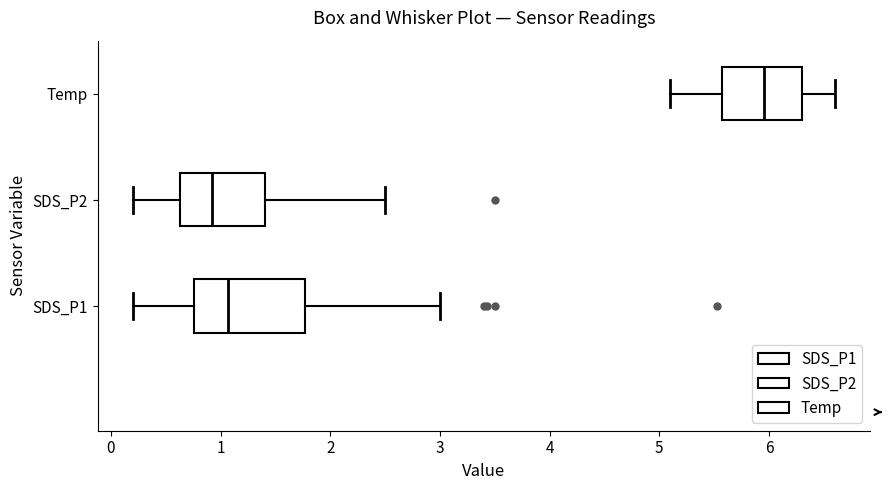

Reading bottom to top, transcribe this box plot: for each box, give where its median line is, the range the box spans, and where its two whiskers end, as read against the x-axis. The values are not printed on the chart, so give them approximately, as read against the axis.

SDS_P1: median 1.1, box 0.8 to 1.8, whiskers 0.2 to 3.0
SDS_P2: median 0.9, box 0.6 to 1.4, whiskers 0.2 to 2.5
Temp: median 6.0, box 5.6 to 6.3, whiskers 5.1 to 6.6